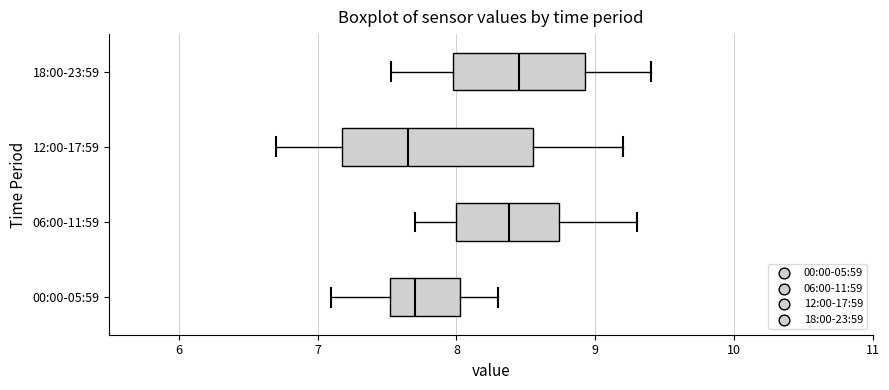

Where is the right edge of the box for 00:00-05:59 on the x-axis? The values are not printed on the chart, so give them approximately, as read against the axis.

8.0